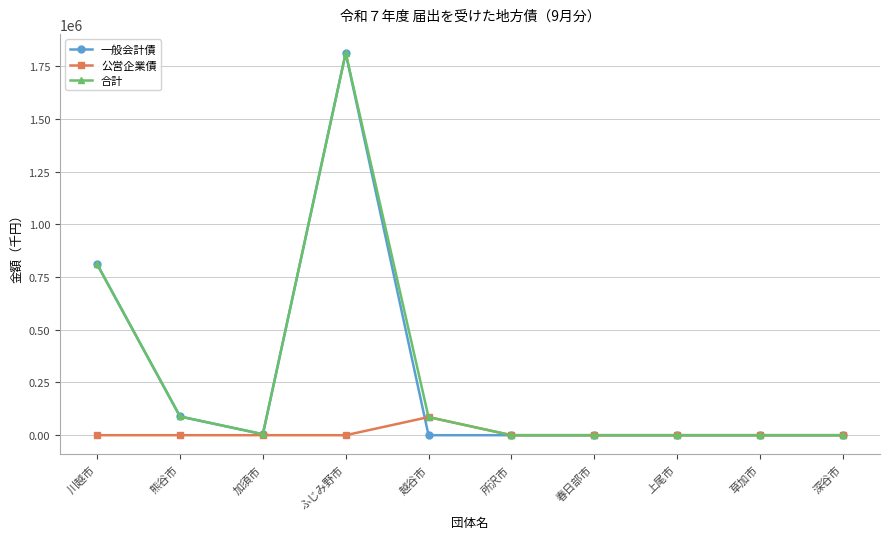

At which category is the sum across all series the highest?

ふじみ野市